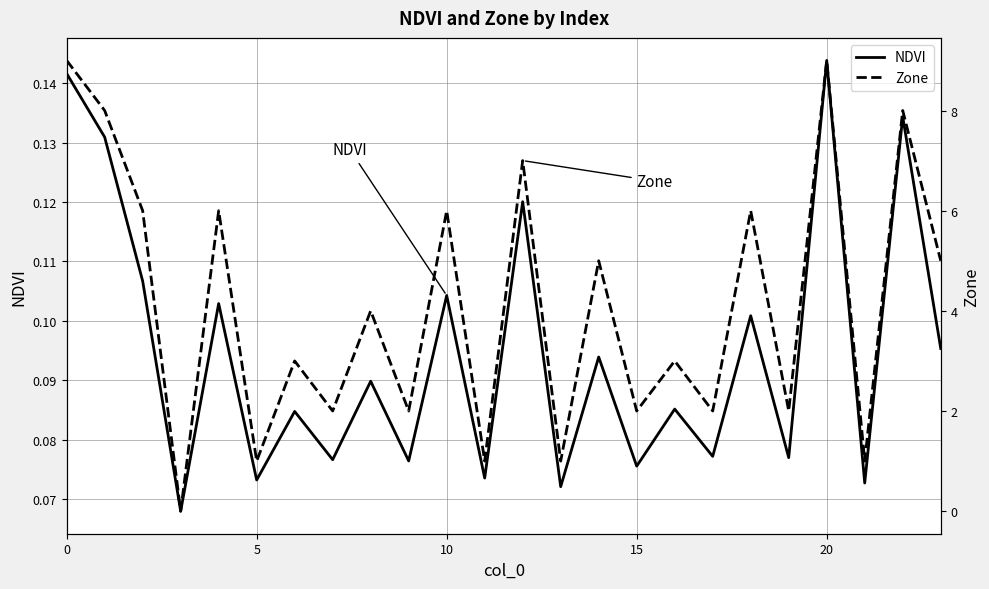

Which series has the largest range (max minus min)?

Zone